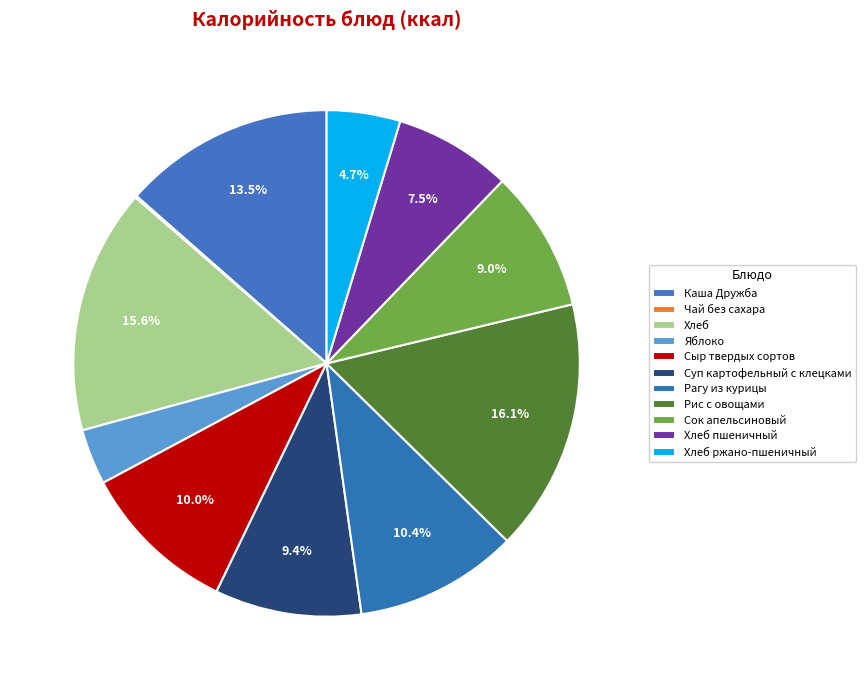

Which category has the biggest portion of the pie?

Рис с овощами